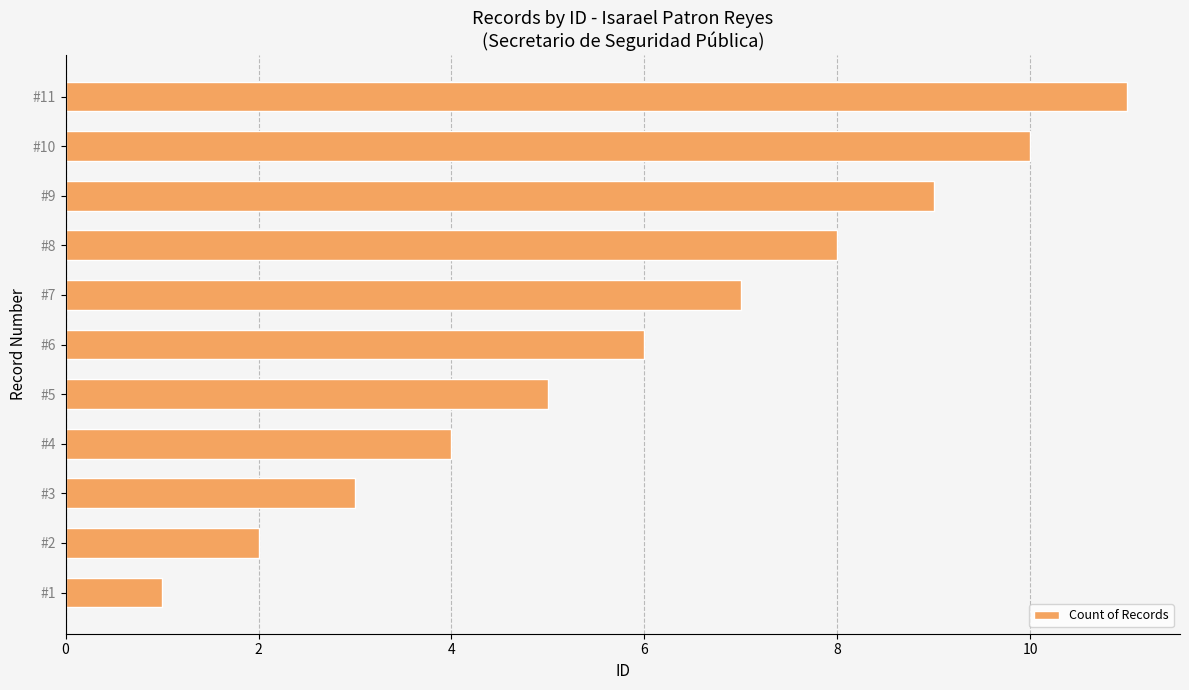

Are the bars grouped side by side (vs. stacked)?

No